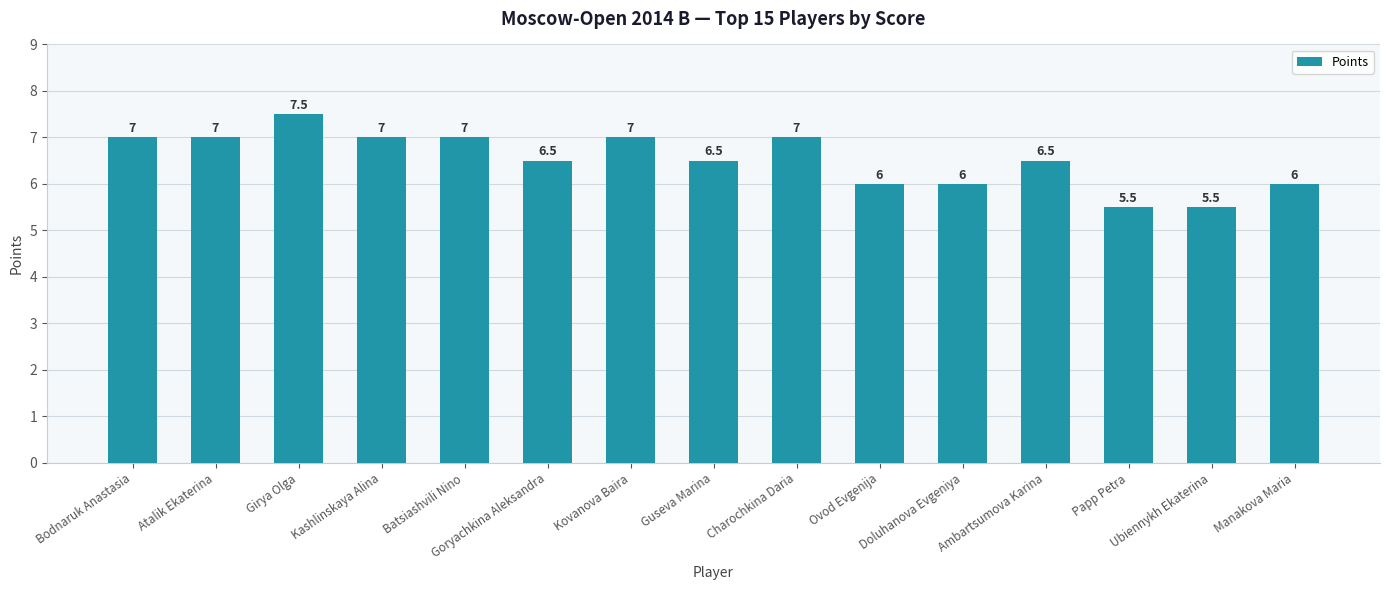

Are the bars horizontal?

No